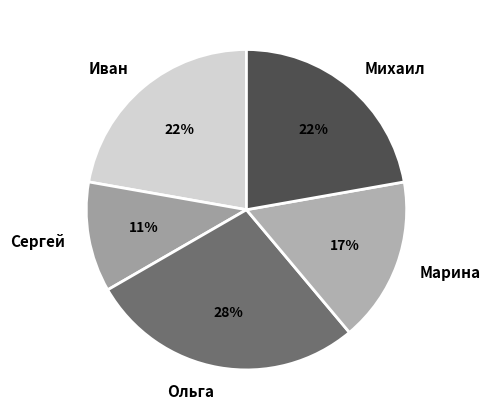

To the nearest percent, what percentage of the pie is Марина?

17%